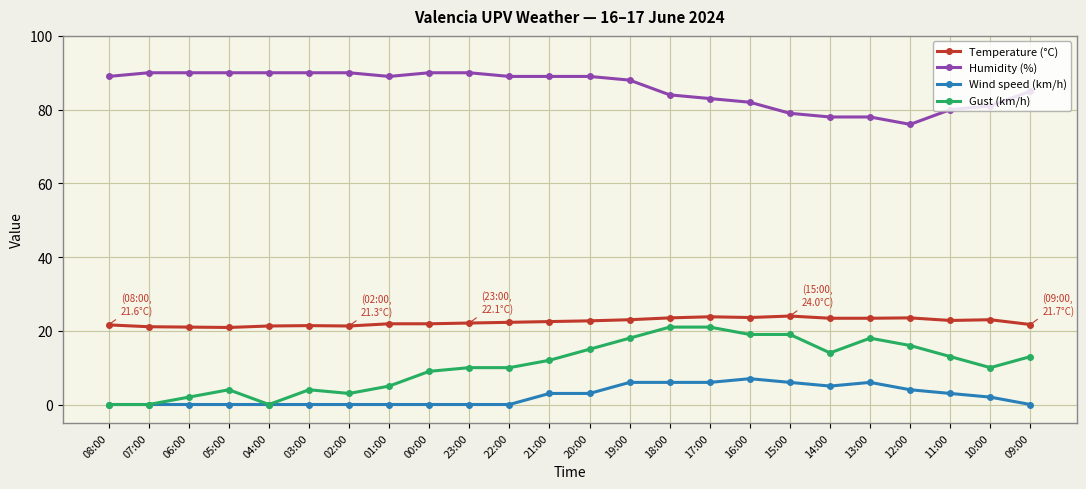

The Humidity (%) series shows 90.0 at 23:00. True or false?

True